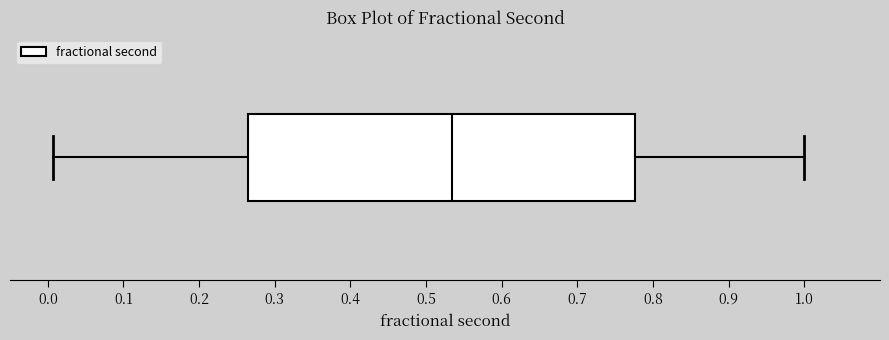

Read this box plot against the x-axis: the position of the median line, the range covered by the box, and the ends of both whiskers. The values are not printed on the chart, so give them approximately, as read against the axis.

median 0.53, box 0.26 to 0.78, whiskers 0.01 to 1.00